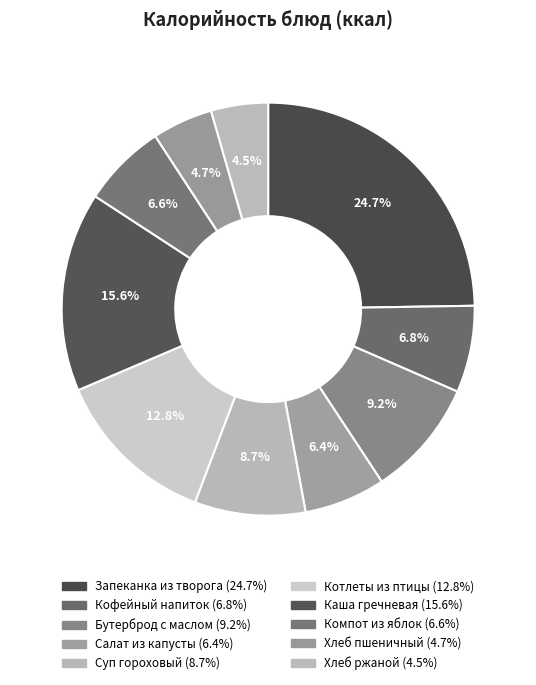

How many segments does this pie chart have?

10